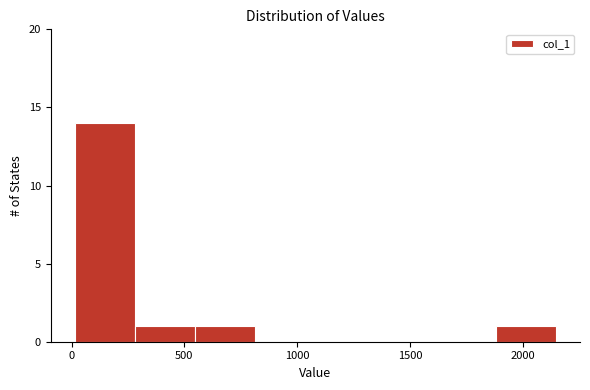

Reading left to right, list every bar in this chart as the range it spans on the x-axis followed by its height. Neither the bar edges nor the heights are printed on the chart, so give them approximately, as read against the axes.

0 to 300: 14
300 to 550: 1
550 to 800: 1
800 to 1100: 0
1100 to 1350: 0
1350 to 1600: 0
1600 to 1900: 0
1900 to 2150: 1